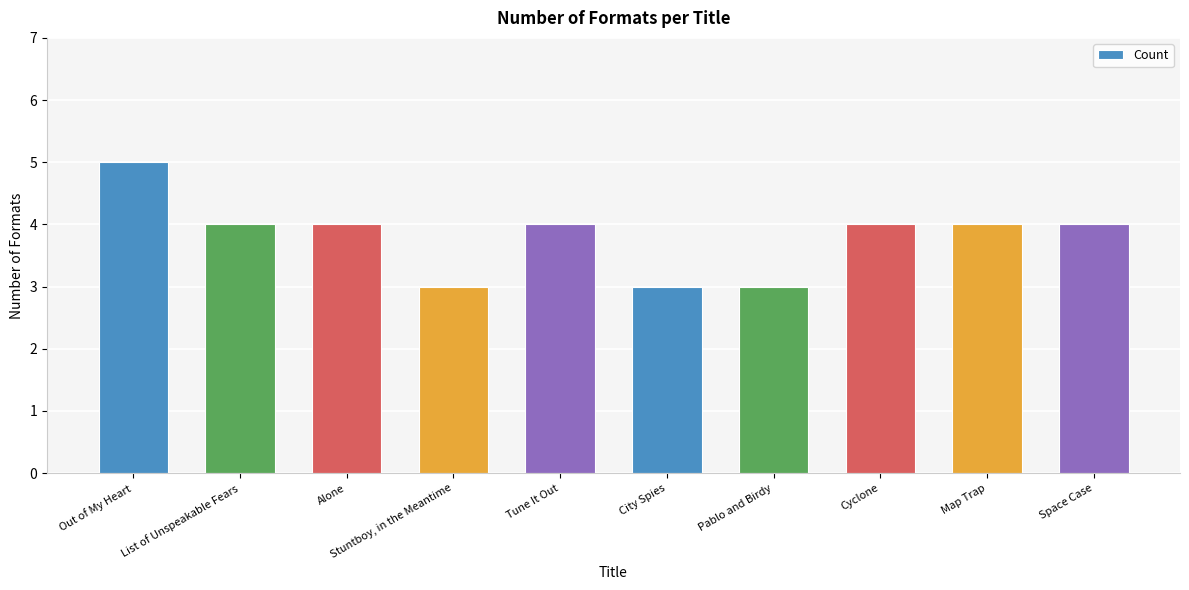

What is the change in value from Out of My Heart to Stuntboy, in the Meantime?

-2